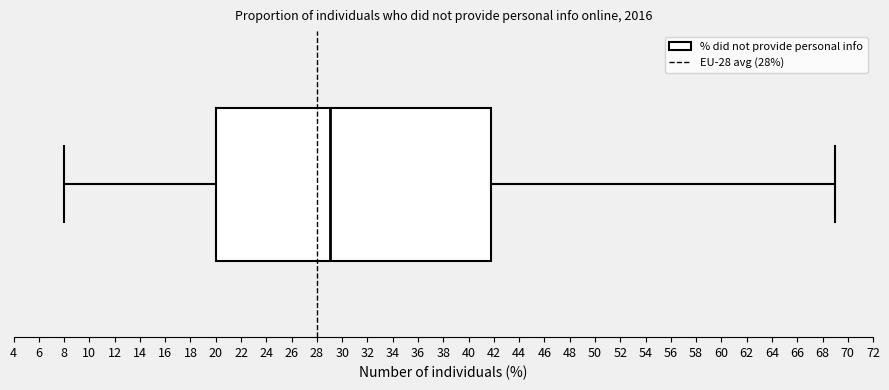

Transcribe this box plot: give where the median line is, the range the box spans, and where the two whiskers end, as read against the x-axis. The values are not printed on the chart, so give them approximately, as read against the axis.

median 29.0, box 20.0 to 41.8, whiskers 8.0 to 69.0